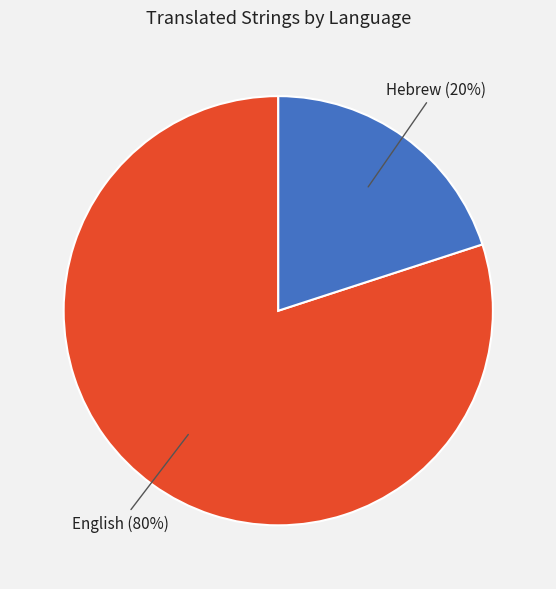

How many slices are in this pie chart?

2